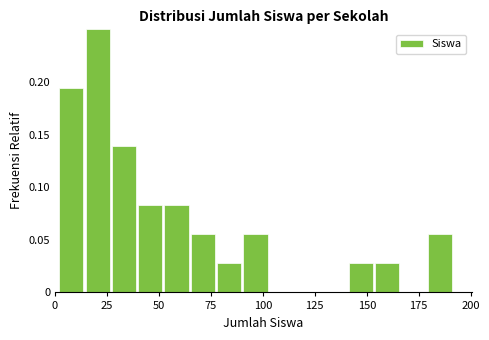

Around what value on the x-axis is the tallest bar? Give the approximate position of its centre, as read against the axis.

20